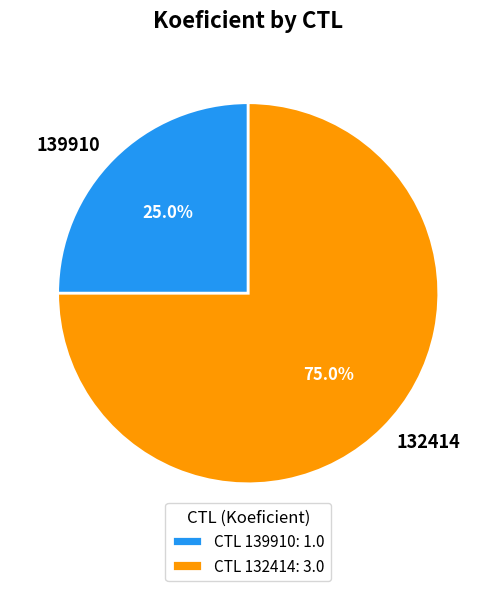

Is the sum of 139910 and 132414 greater than half?

Yes